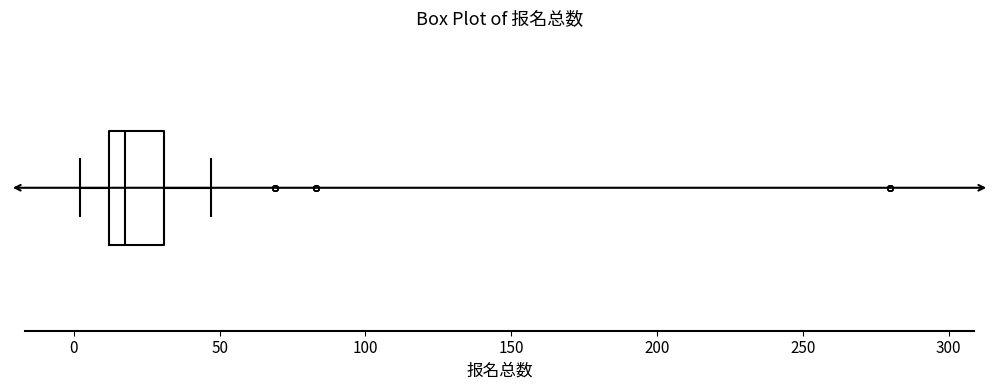

Where does the median line of the box sit on the x-axis? The values are not printed on the chart, so give them approximately, as read against the axis.

20